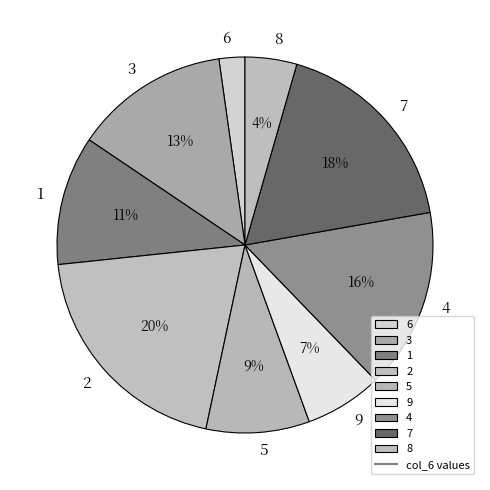

To the nearest percent, what is the average slice percentage?

11%